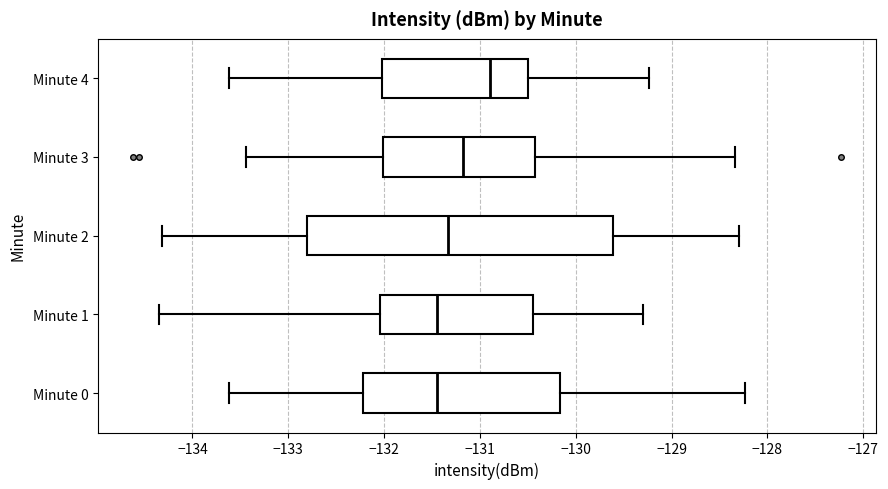

Where is the right edge of the box for Minute 4 on the x-axis? The values are not printed on the chart, so give them approximately, as read against the axis.

-130.5